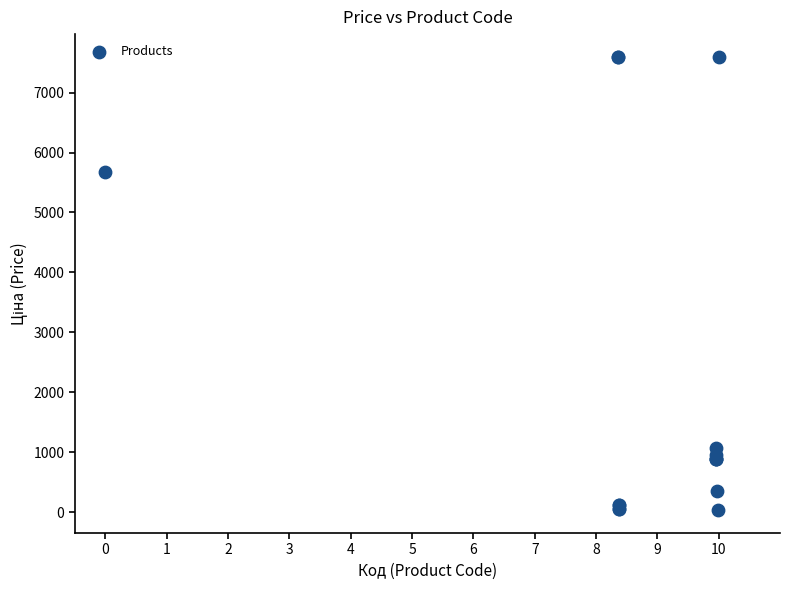

What Y value in the scatter plot is closest to 3814?

5673.8